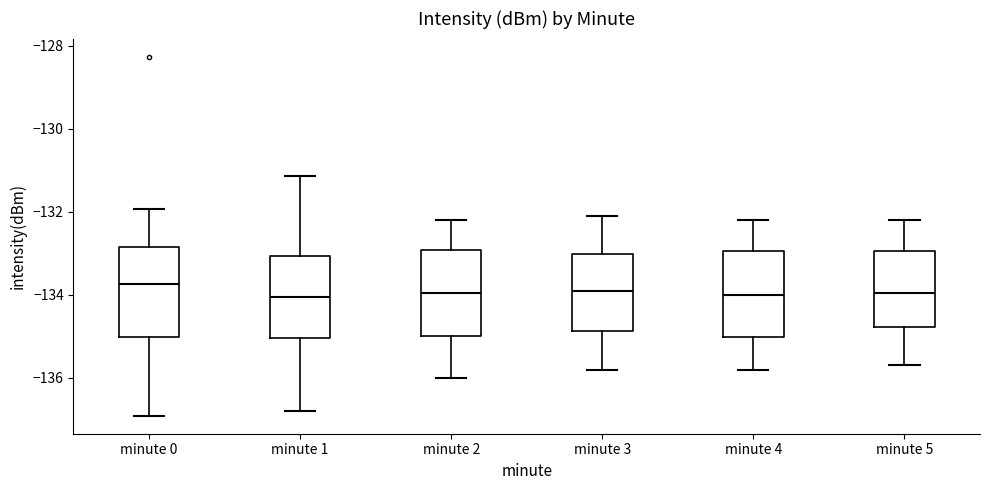

Reading left to right, transcribe this box plot: for each box, give where its median line is, the range the box spans, and where its two whiskers end, as read against the y-axis. The values are not printed on the chart, so give them approximately, as read against the axis.

minute 0: median -133.8, box -135.0 to -132.8, whiskers -137.0 to -132.0
minute 1: median -134.0, box -135.0 to -133.0, whiskers -136.8 to -131.2
minute 2: median -134.0, box -135.0 to -133.0, whiskers -136.0 to -132.2
minute 3: median -133.8, box -134.8 to -133.0, whiskers -135.8 to -132.0
minute 4: median -134.0, box -135.0 to -133.0, whiskers -135.8 to -132.2
minute 5: median -134.0, box -134.8 to -133.0, whiskers -135.6 to -132.2